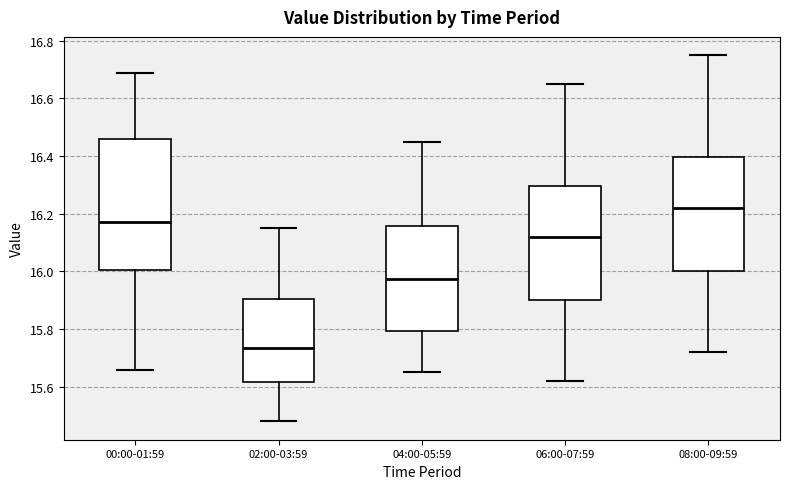

Reading left to right, read every box against the y-axis: the position of its median line, the range the box covers, and the ends of its whiskers. The values are not printed on the chart, so give them approximately, as read against the axis.

00:00-01:59: median 16.18, box 16.00 to 16.46, whiskers 15.66 to 16.70
02:00-03:59: median 15.74, box 15.62 to 15.90, whiskers 15.48 to 16.16
04:00-05:59: median 15.98, box 15.80 to 16.16, whiskers 15.66 to 16.46
06:00-07:59: median 16.12, box 15.90 to 16.30, whiskers 15.62 to 16.66
08:00-09:59: median 16.22, box 16.00 to 16.40, whiskers 15.72 to 16.76